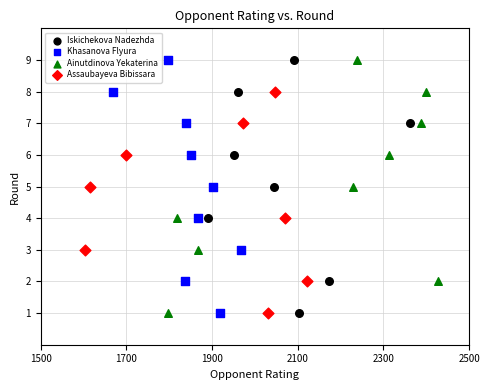

What are all the series names shown in the legend?

Iskichekova Nadezhda, Khasanova Flyura, Ainutdinova Yekaterina, Assaubayeva Bibissara